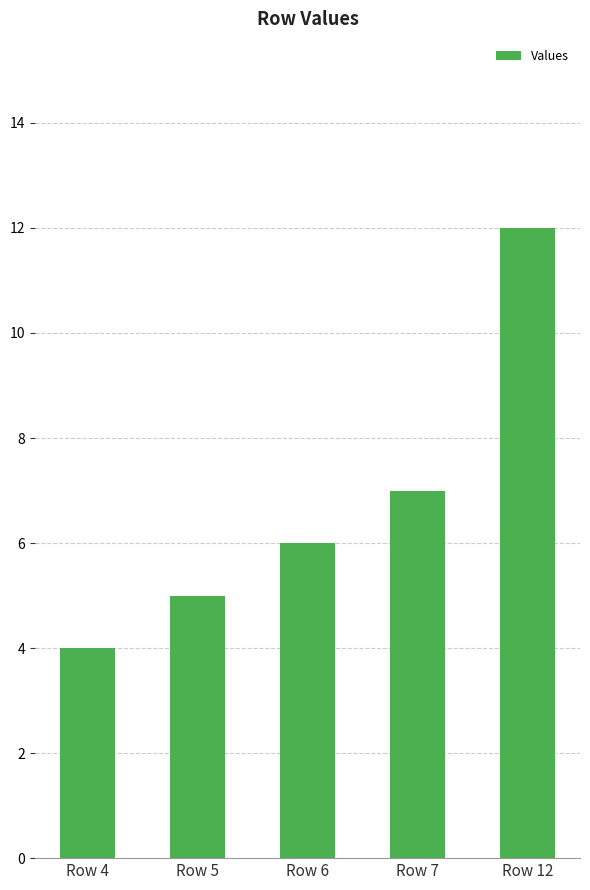

True or false: the data shows 7 at Row 7.

True